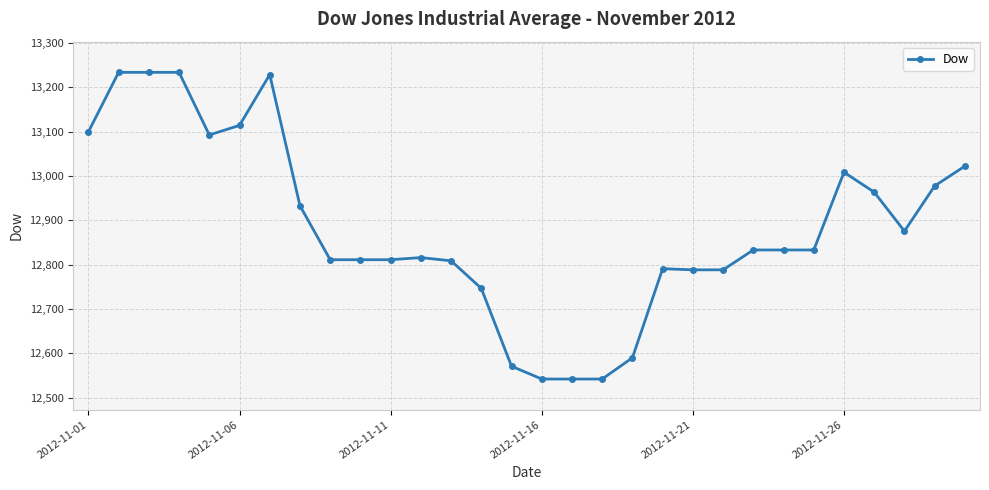

What is the minimum value shown in the chart?

12542.3